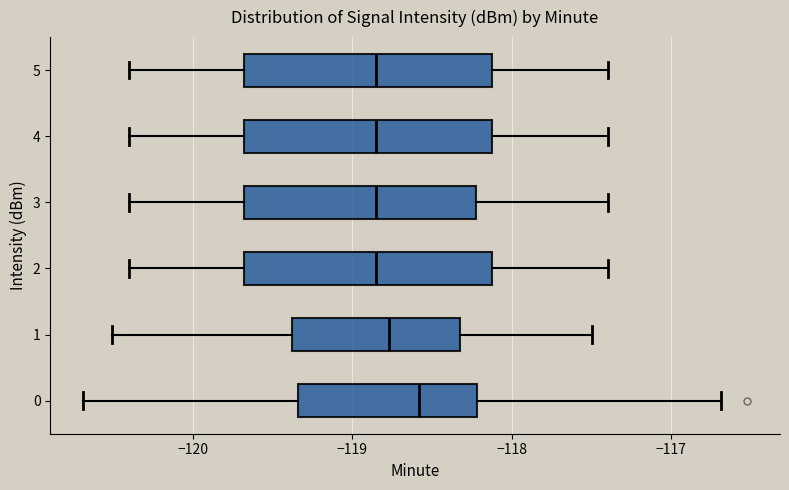

Reading bottom to top, transcribe this box plot: for each box, give where its median line is, the range the box spans, and where its two whiskers end, as read against the x-axis. The values are not printed on the chart, so give them approximately, as read against the axis.

0: median -118.6, box -119.3 to -118.2, whiskers -120.7 to -116.7
1: median -118.8, box -119.4 to -118.3, whiskers -120.5 to -117.5
2: median -118.8, box -119.7 to -118.1, whiskers -120.4 to -117.4
3: median -118.8, box -119.7 to -118.2, whiskers -120.4 to -117.4
4: median -118.8, box -119.7 to -118.1, whiskers -120.4 to -117.4
5: median -118.8, box -119.7 to -118.1, whiskers -120.4 to -117.4